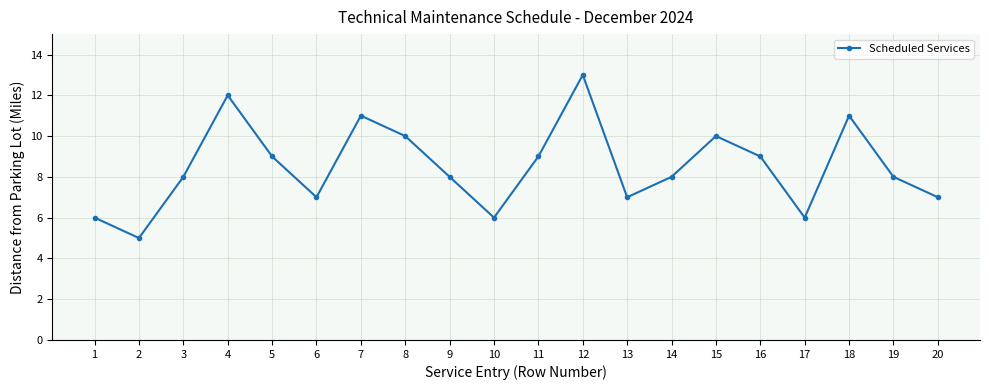

Is it true that the value at 10 is 3?

False